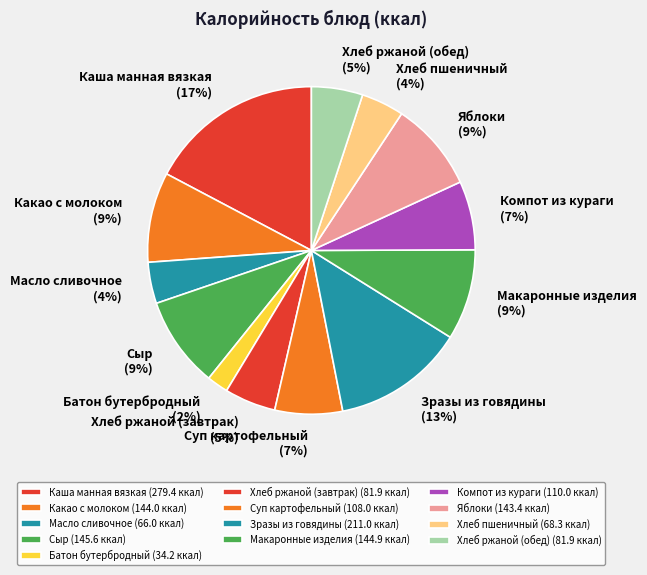

Between Компот из кураги and Какао с молоком, which is larger?

Какао с молоком